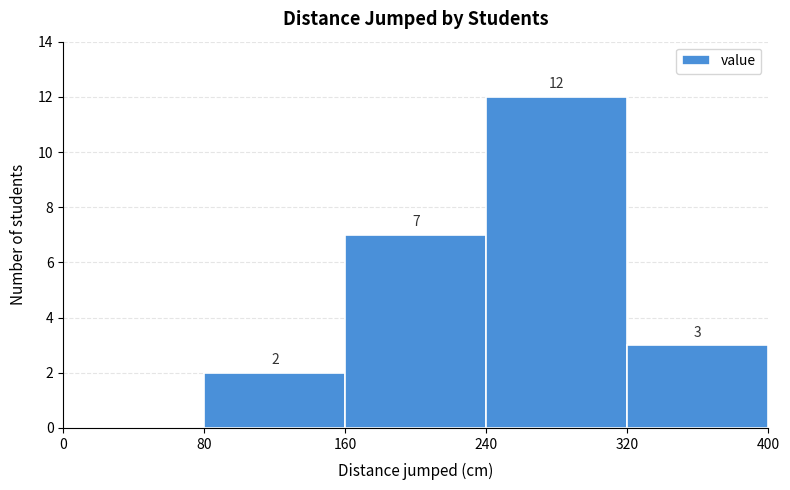

Which range on the x-axis has the tallest bar?

240 to 320